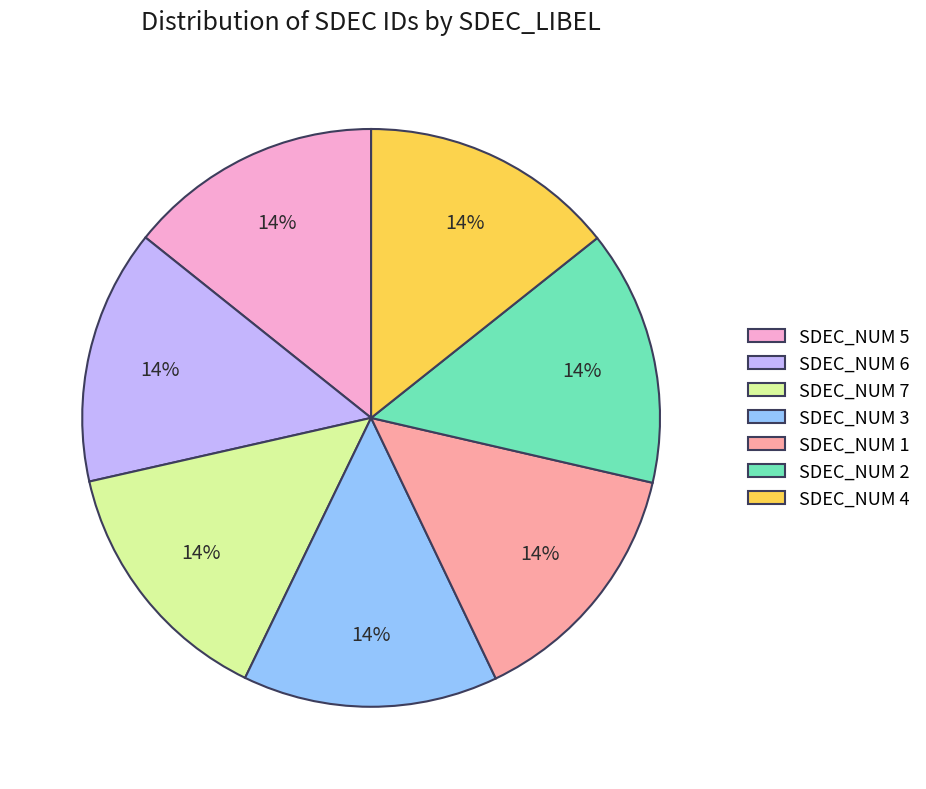

What percentage is the SDEC_NUM 7 slice, to the nearest percent?

14%